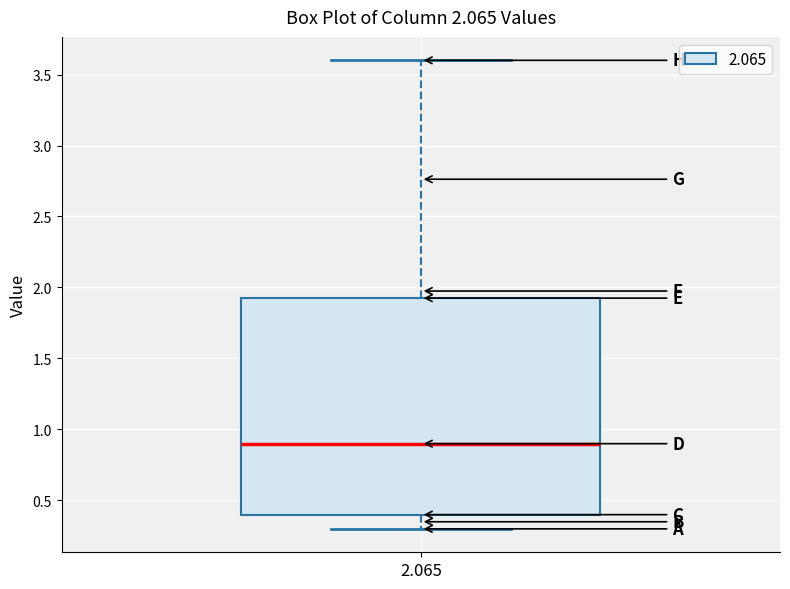

Read this box plot against the y-axis: the position of the median line, the range covered by the box, and the ends of both whiskers. The values are not printed on the chart, so give them approximately, as read against the axis.

median 0.90, box 0.40 to 1.95, whiskers 0.30 to 3.60